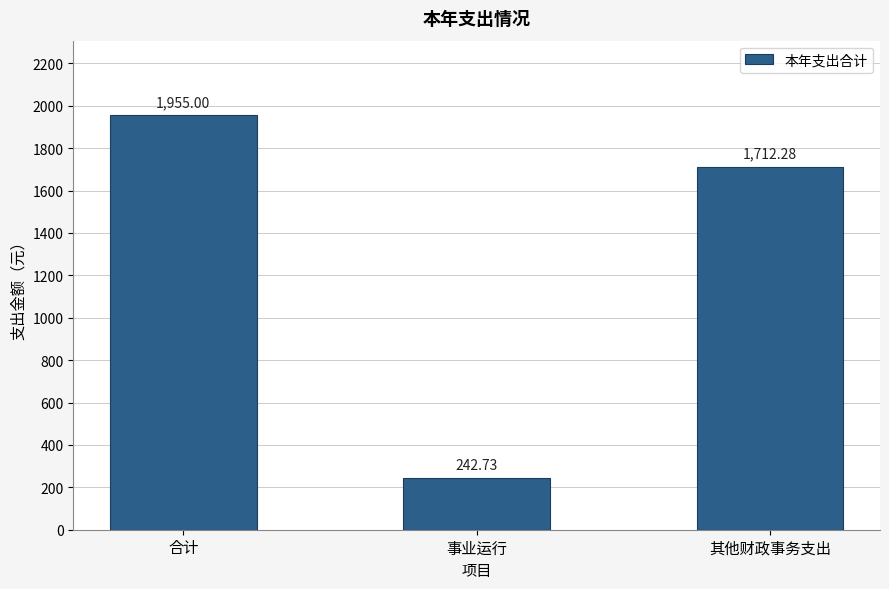

How many distinct data groups are displayed?

1